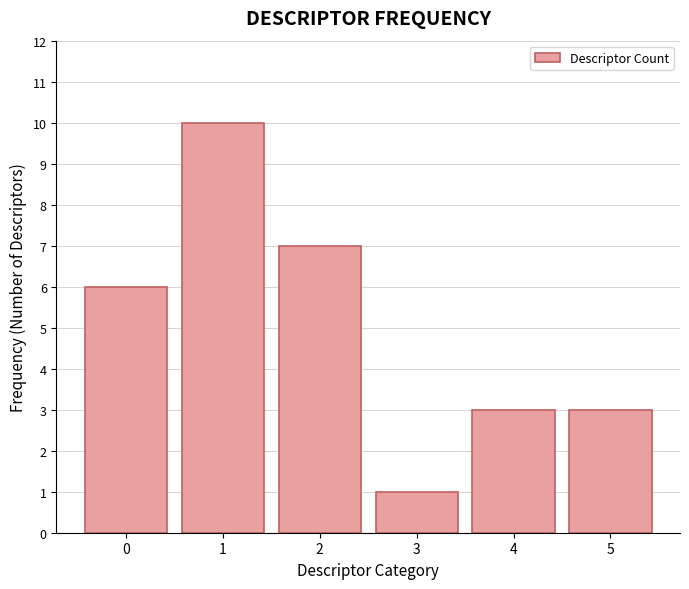

Reading left to right, list all the values displayed in this chart.

0=6	1=10	2=7	3=1	4=3	5=3